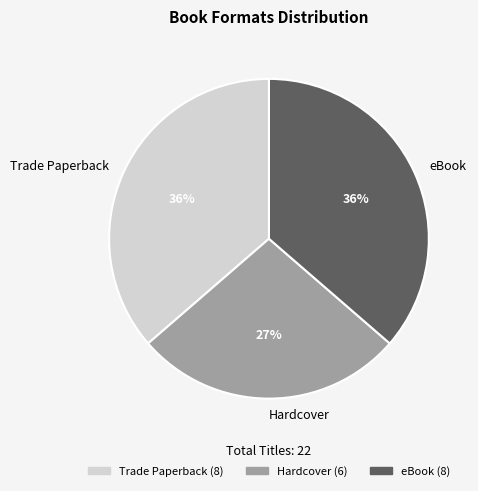

Count the number of slices in the pie.

3